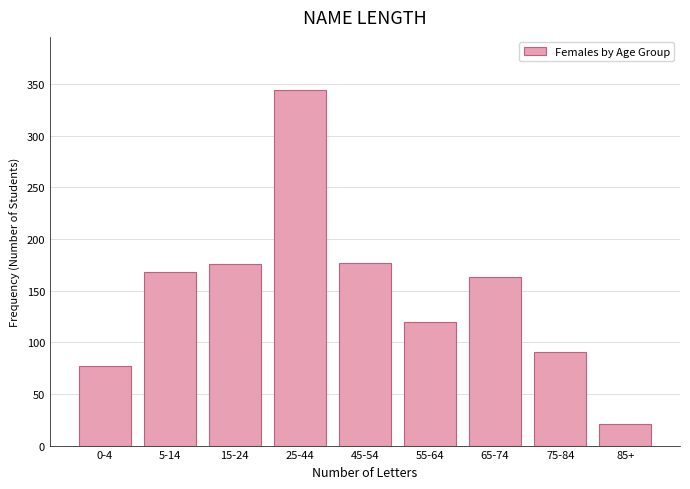

What is the change in value from 45-54 to 65-74?

-14